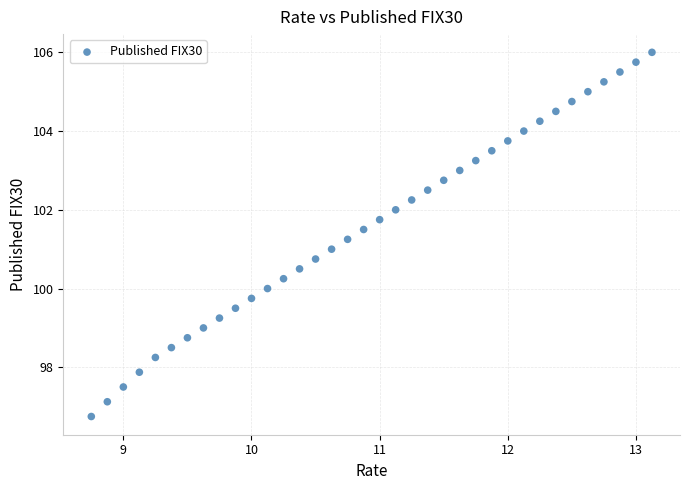

What is the range of X values (max minus min)?

4.4